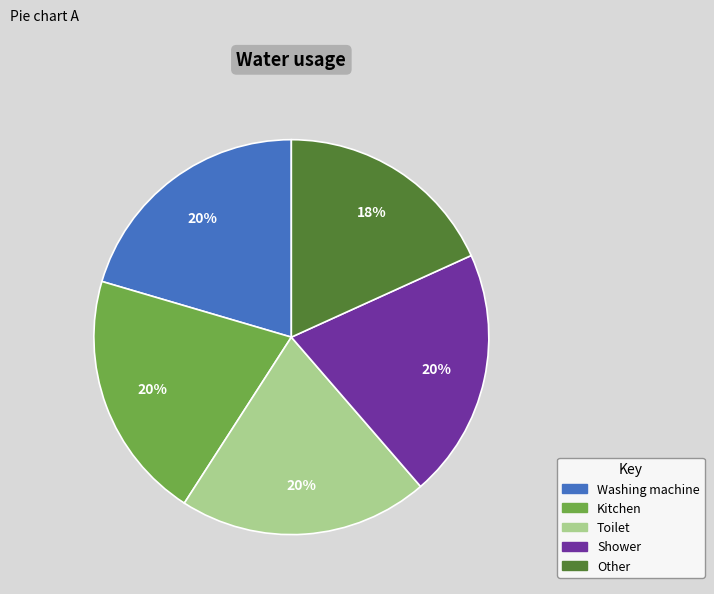

What percentage is the Toilet slice, to the nearest percent?

20%